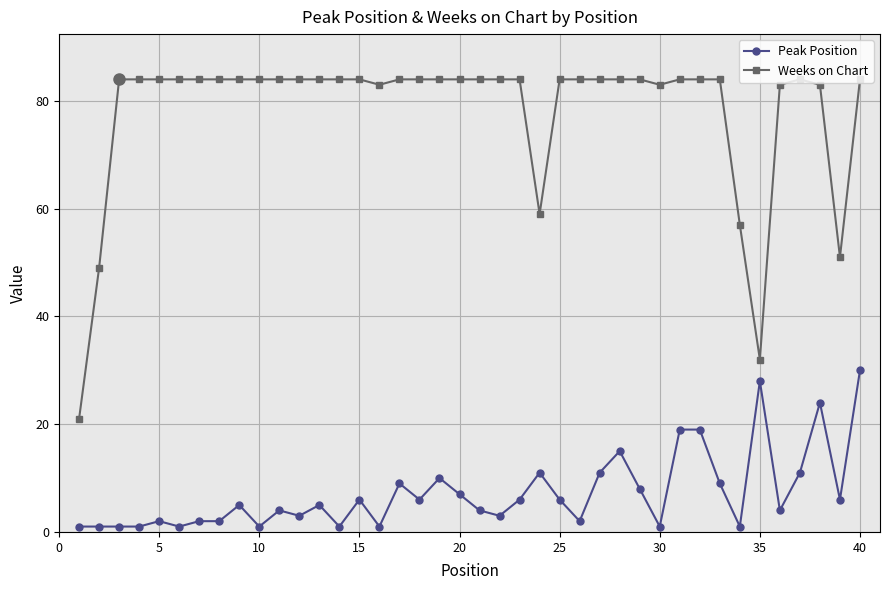

Which series has the widest spread of values?

Weeks on Chart